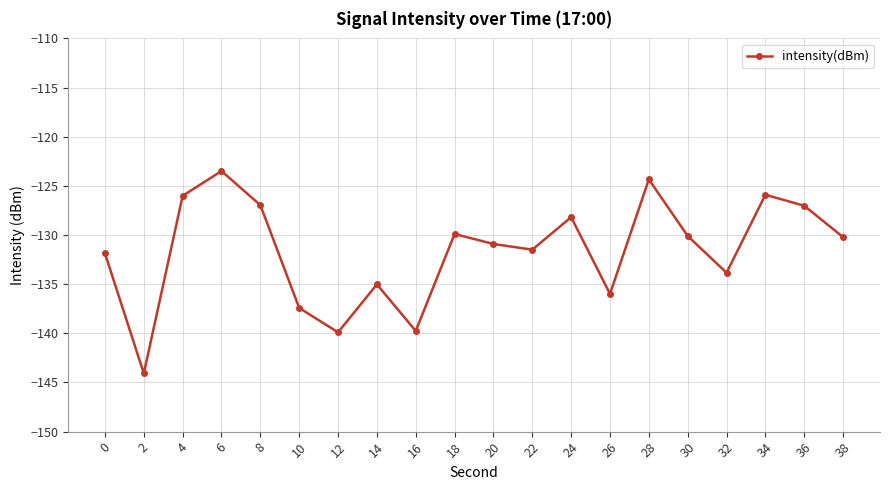

What is the minimum value shown in the chart?

-144.1